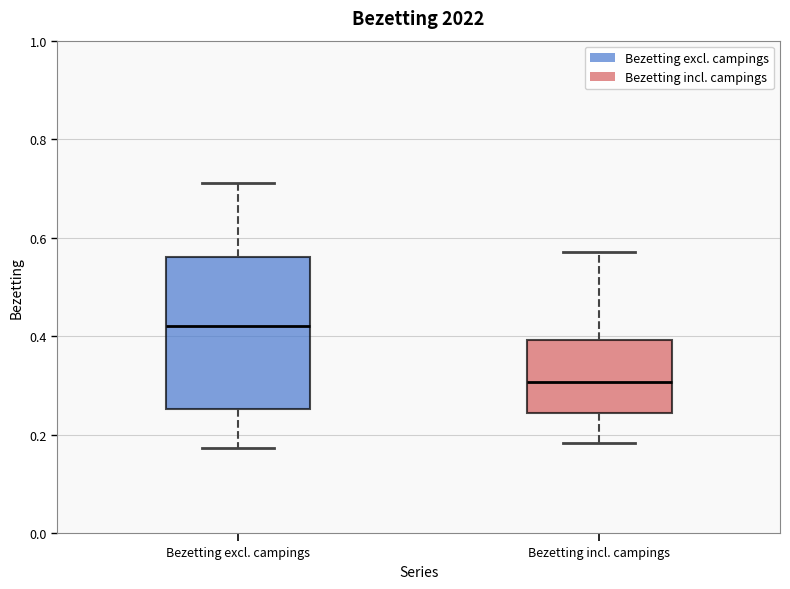

Reading left to right, read every box against the y-axis: the position of its median line, the range the box covers, and the ends of its whiskers. The values are not printed on the chart, so give them approximately, as read against the axis.

Bezetting excl. campings: median 0.42, box 0.26 to 0.56, whiskers 0.18 to 0.72
Bezetting incl. campings: median 0.30, box 0.24 to 0.40, whiskers 0.18 to 0.58